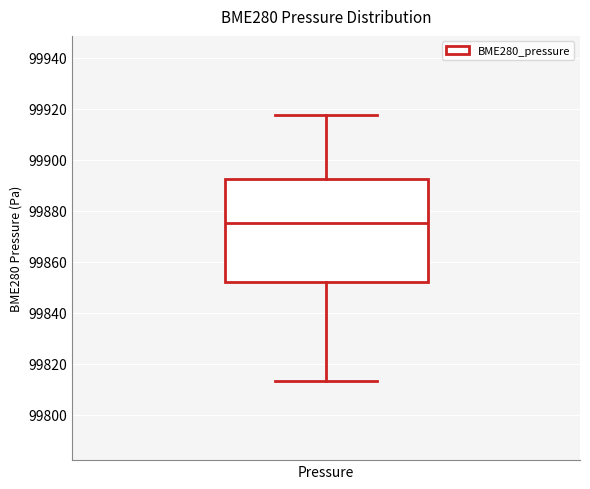

Transcribe this box plot: give where the median line is, the range the box spans, and where the two whiskers end, as read against the y-axis. The values are not printed on the chart, so give them approximately, as read against the axis.

median 99876, box 99852 to 99892, whiskers 99814 to 99918